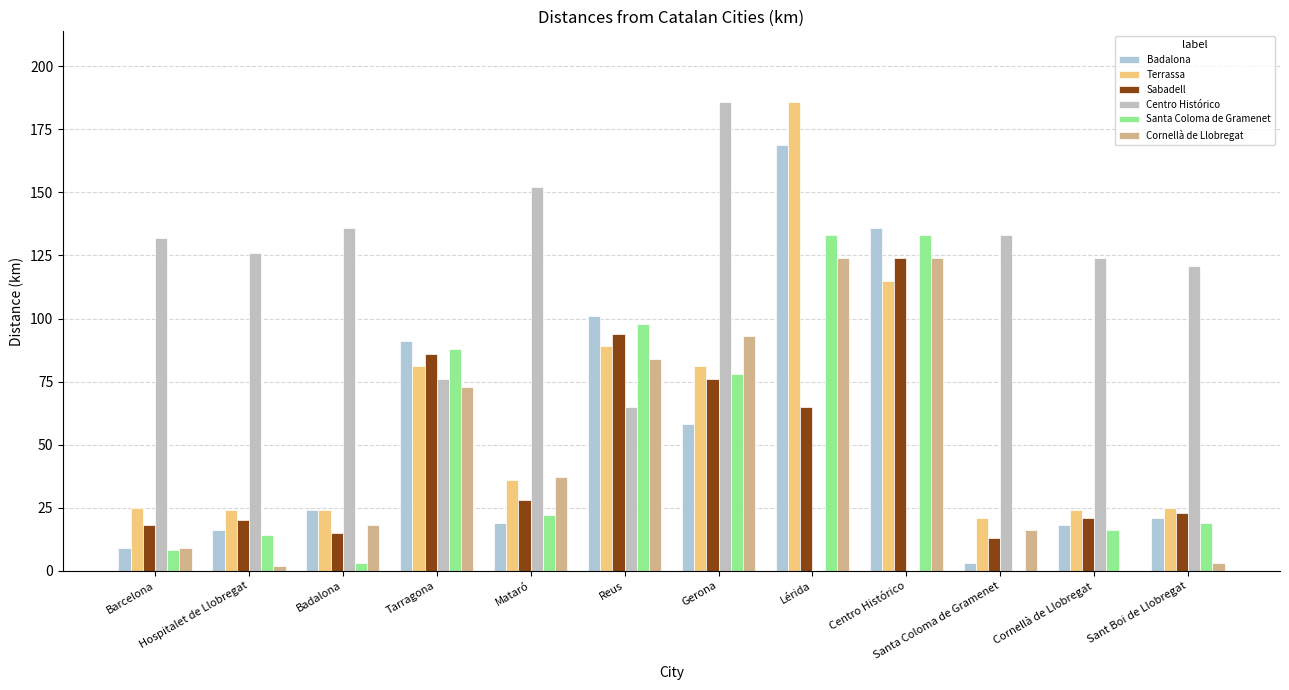

Which series changed the most between Gerona and Sant Boi de Llobregat?

Cornellà de Llobregat